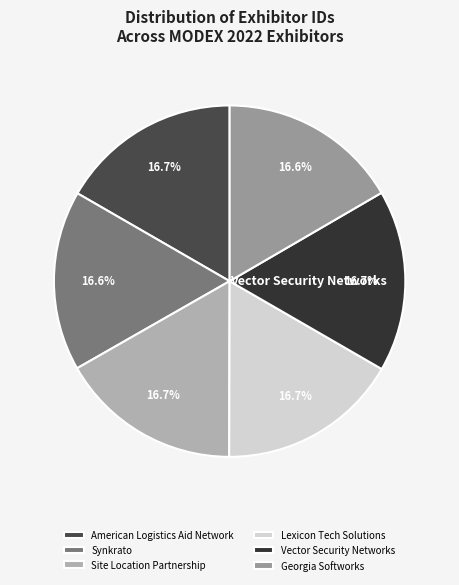

How many slices are in this pie chart?

6